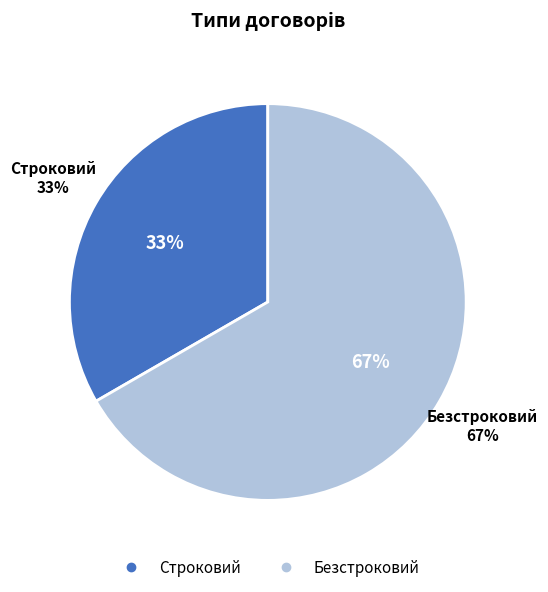

To the nearest percent, what portion does Безстроковий represent?

67%